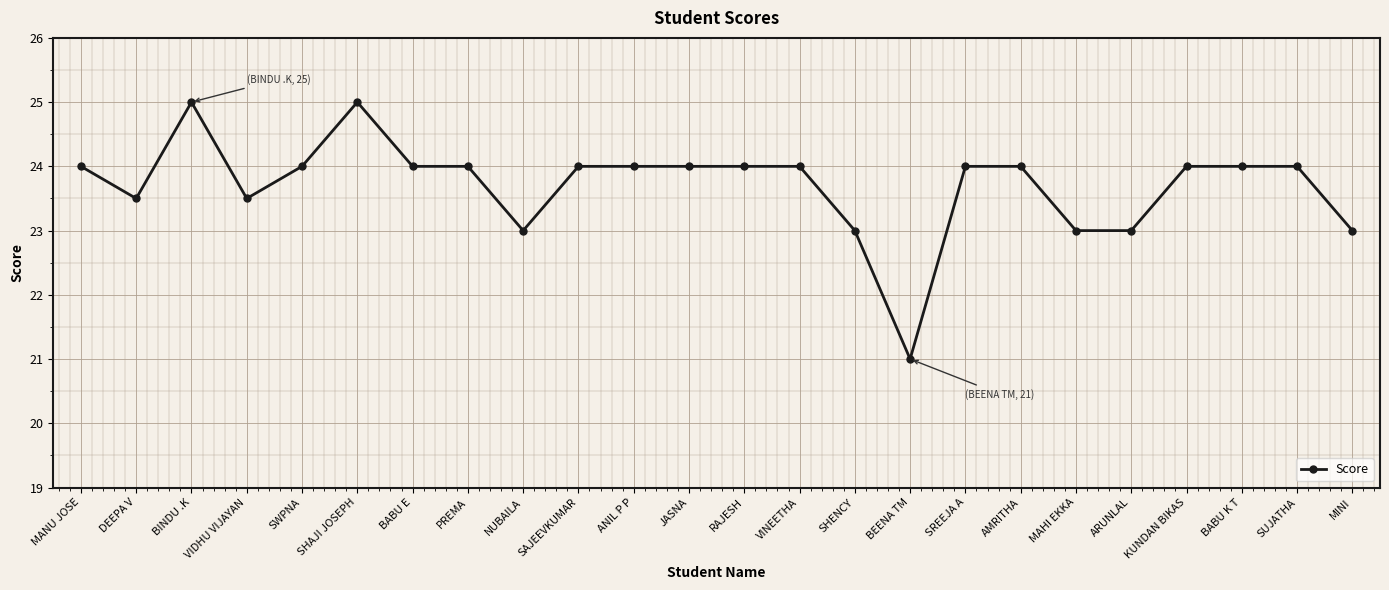

True or false: the data shows 11.3 at ANIL P P.

False